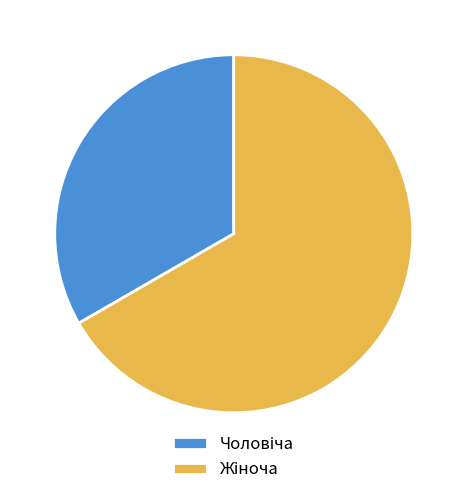

Count the number of slices in the pie.

2